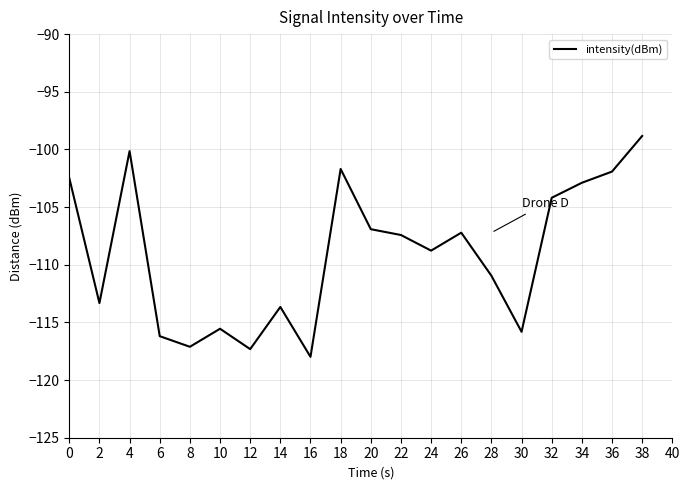

What value does the data have at 30?

-115.8